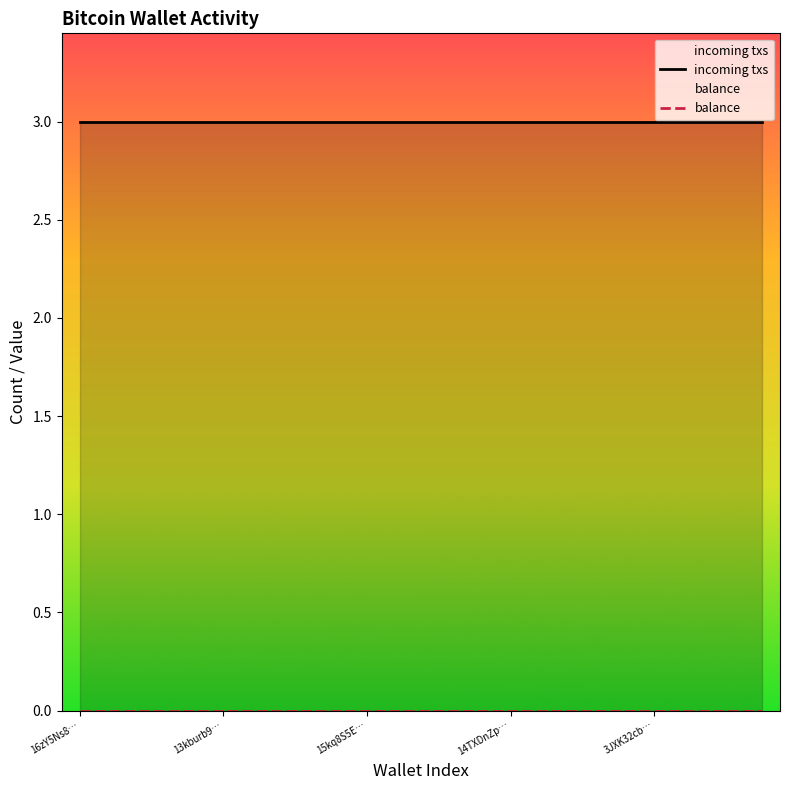

Count the number of categories in the chart.

20